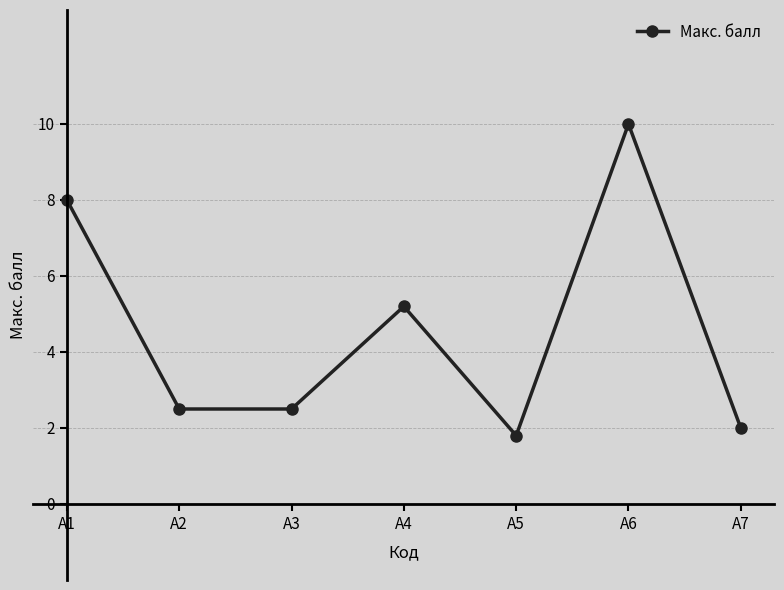

What is the approximate value at А6?

10.0